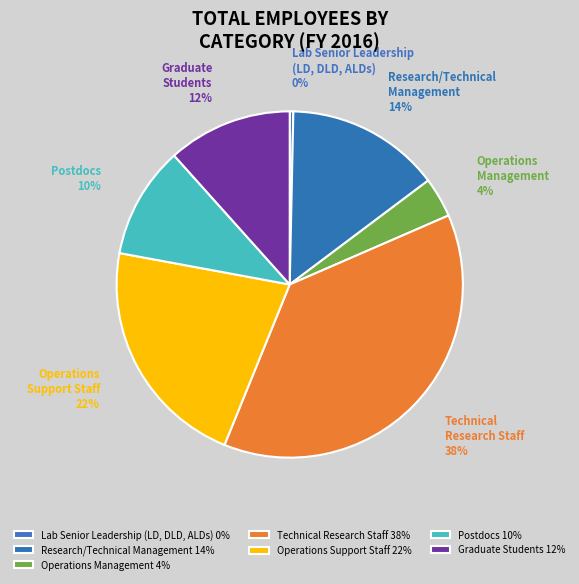

What is the ratio of the value at Operations Management 4% to the value at Lab Senior Leadership (LD, DLD, ALDs) 0%?

11.2